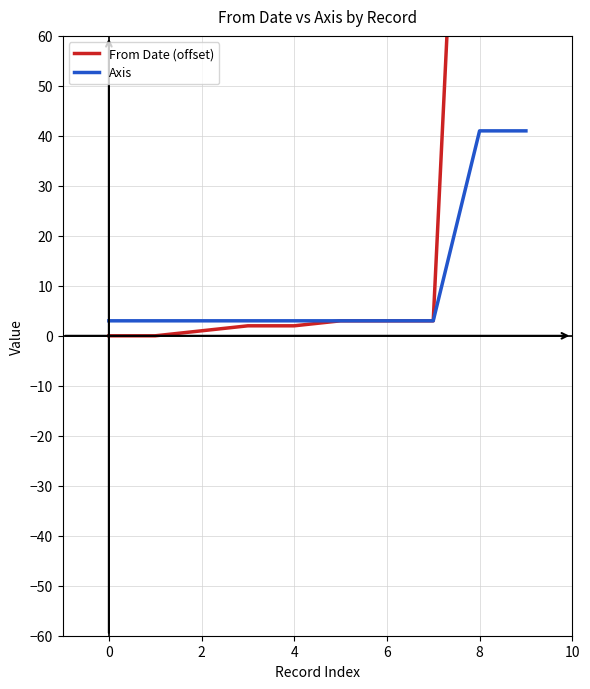

What is the highest value of the Axis series?

41